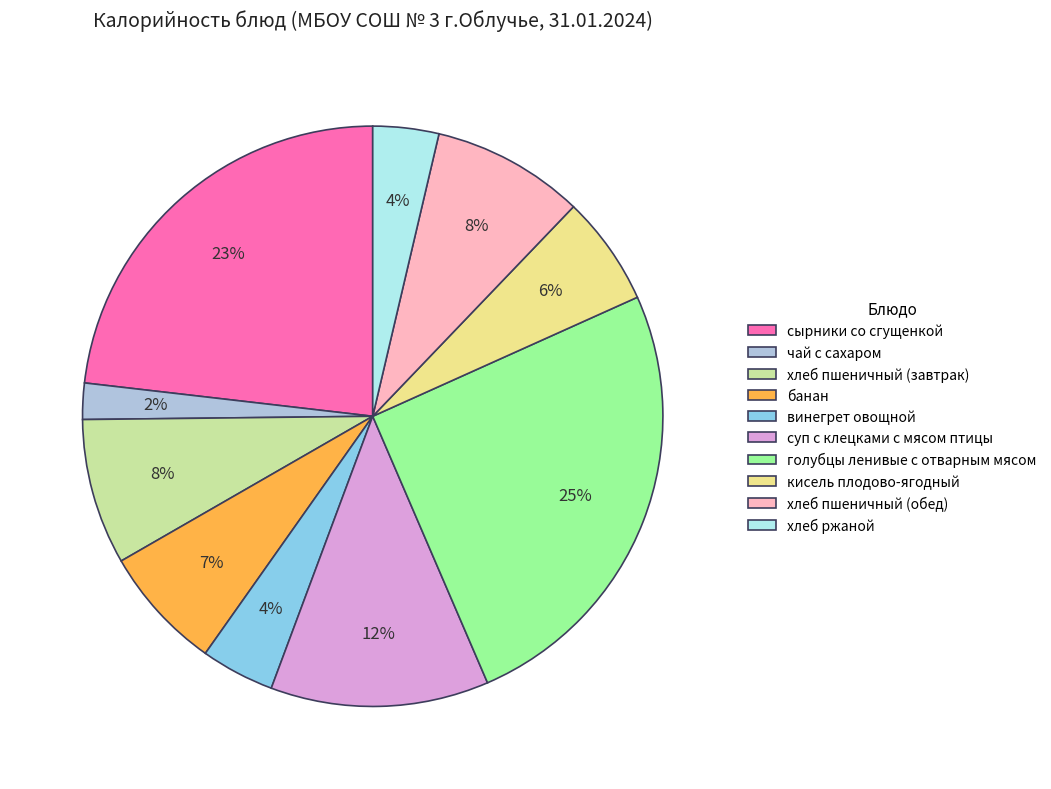

The банан slice represents 18% of the pie. True or false?

False